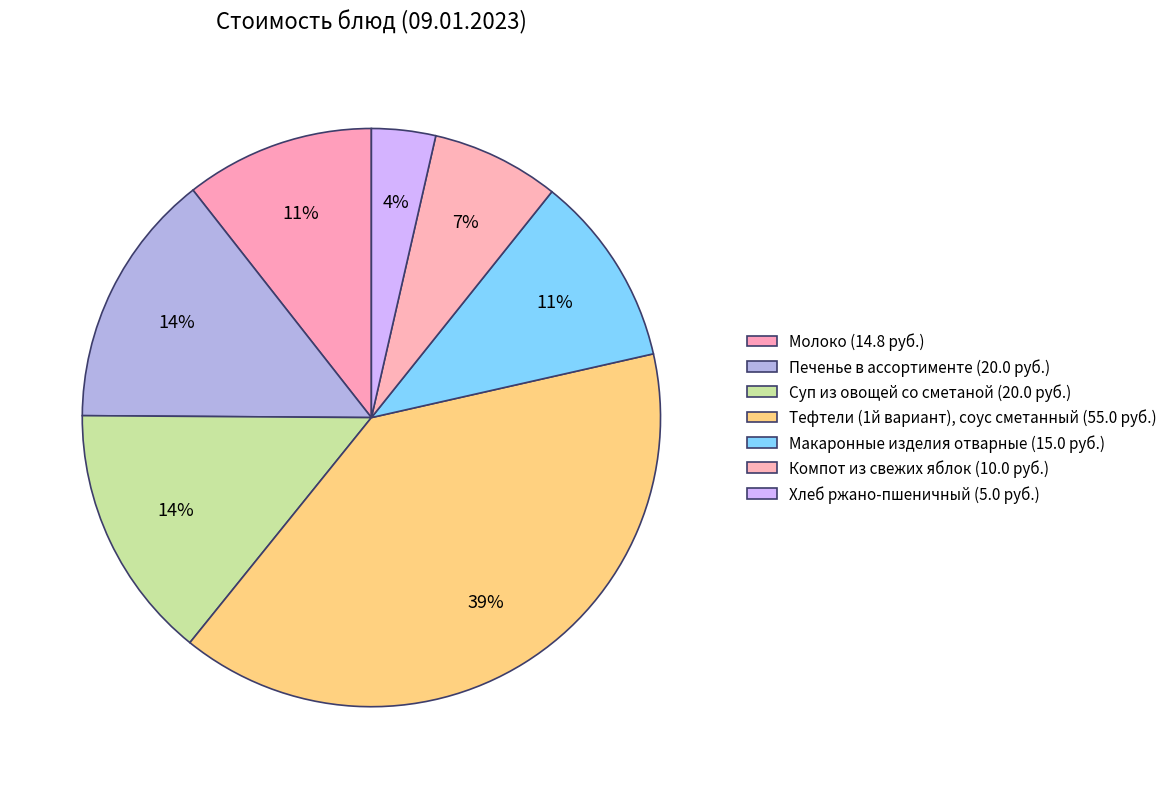

Does Компот из свежих яблок account for over 50% of the chart?

No